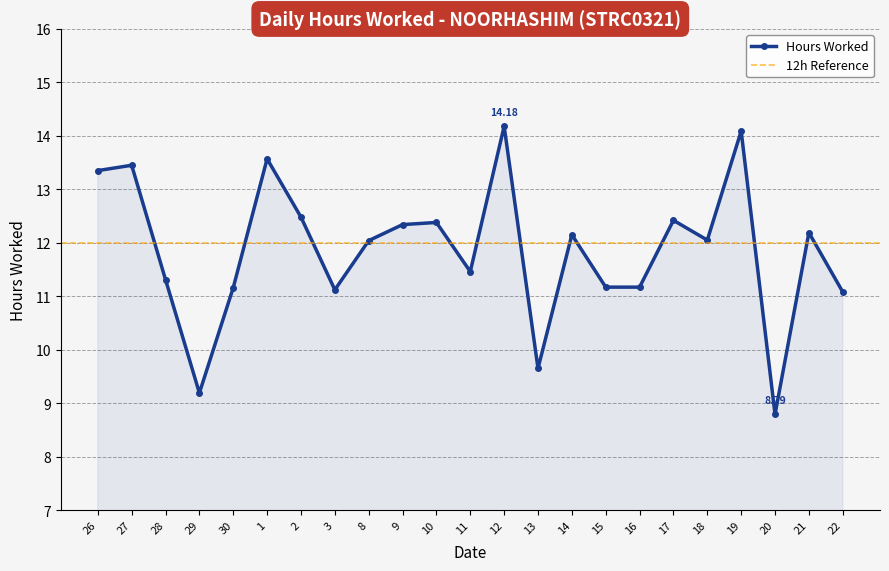

How many values are below 12?

10